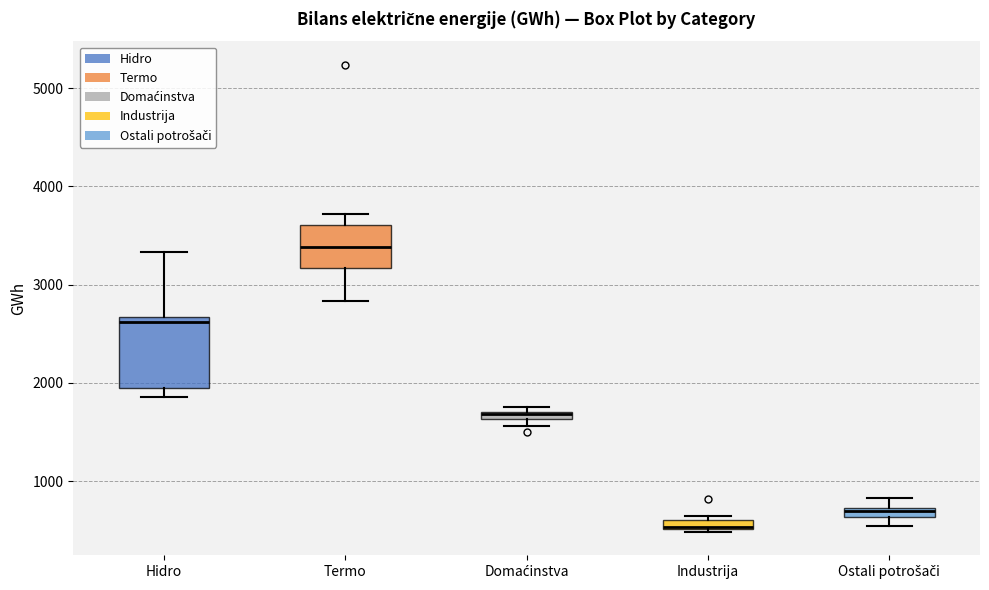

Which box is the tallest, from its lower edge to its upper edge?

Hidro